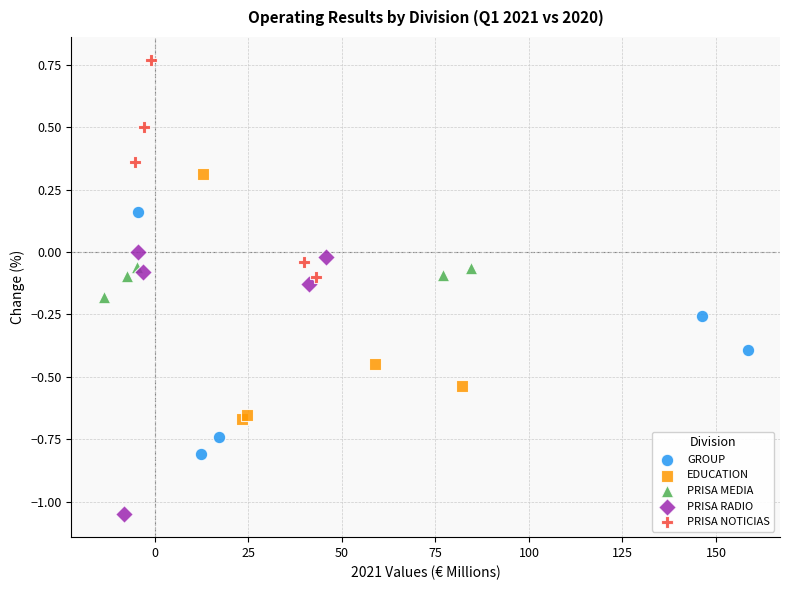

Which series reaches the minimum Y coordinate?

PRISA RADIO